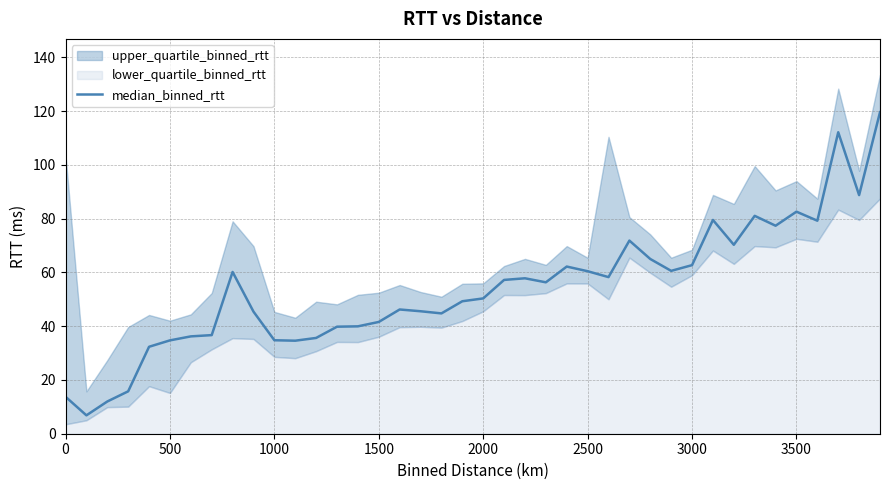

What is the maximum value shown in the chart?

119.6